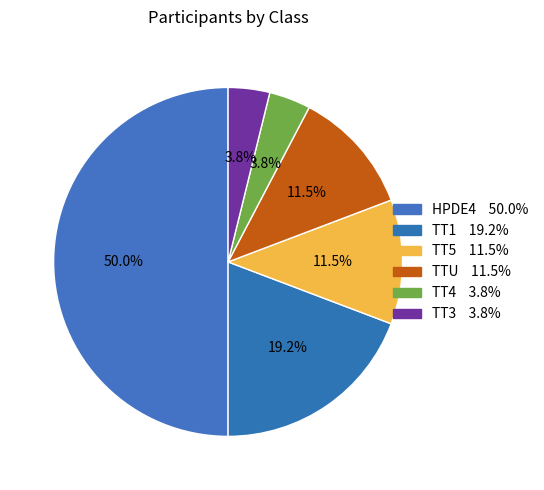

Rank the categories by value from lowest to highest.

TT4, TT3, TT5, TTU, TT1, HPDE4